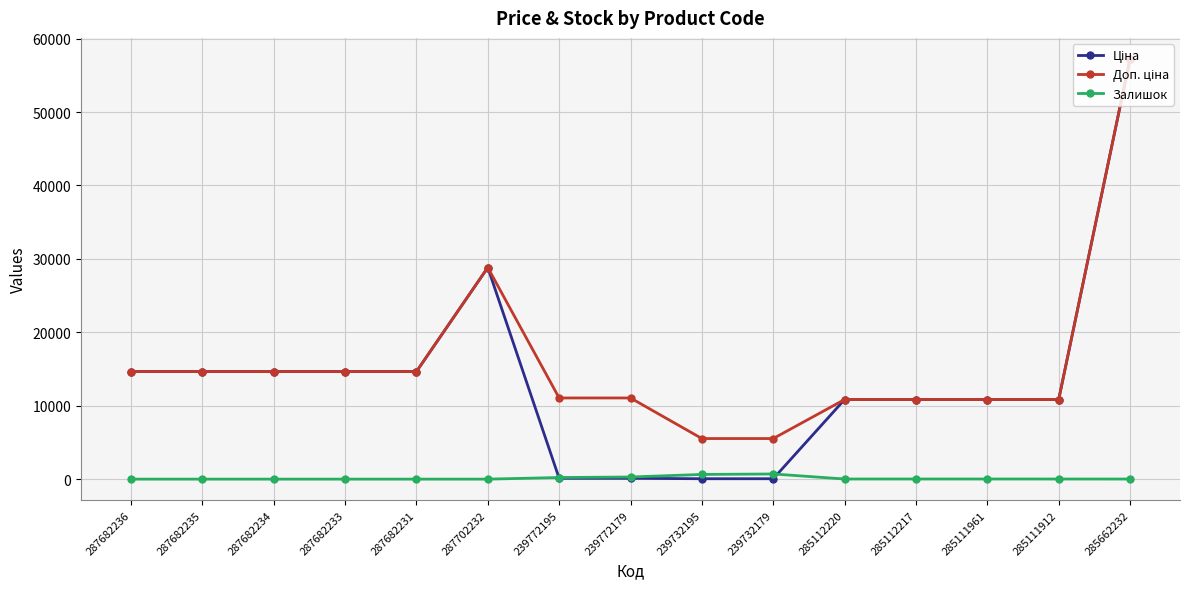

What is the total value across all series at 287702232?

57643.6